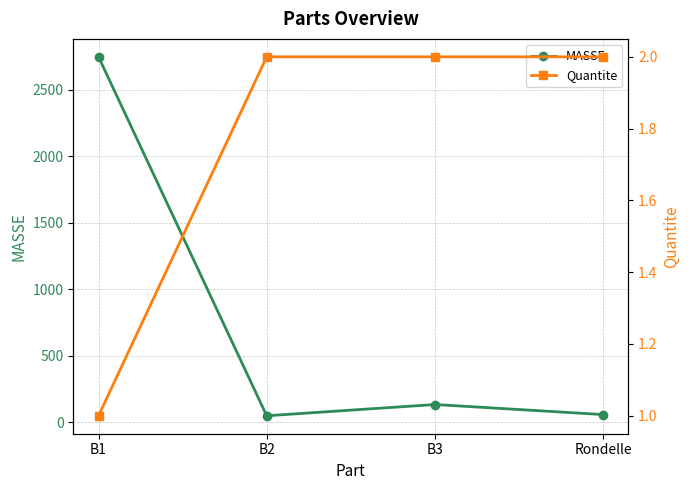

What is the total value across all series at B3?

136.8